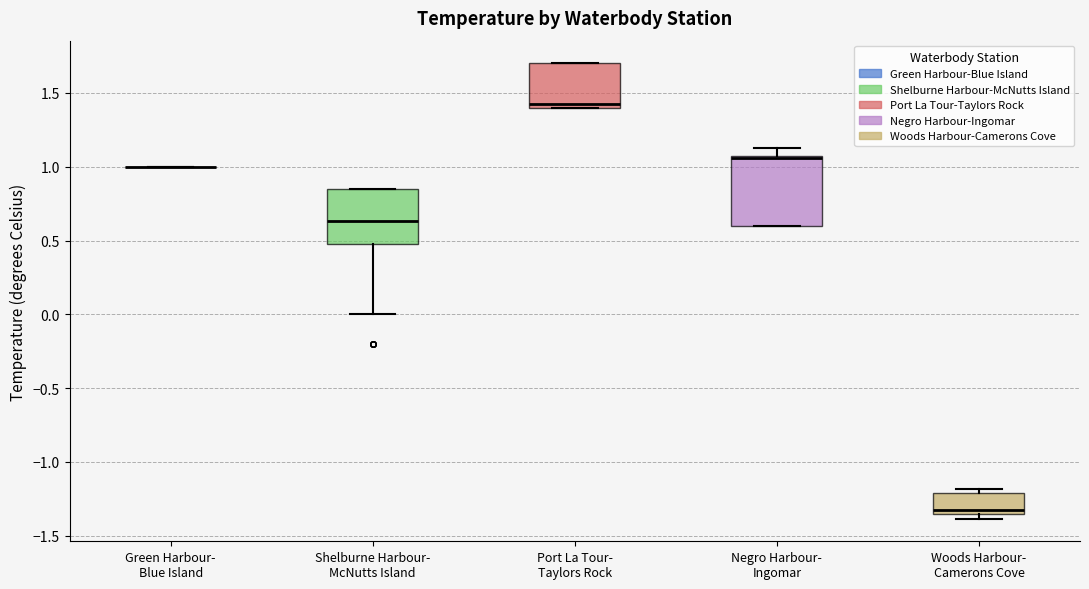

Reading left to right, transcribe this box plot: for each box, give where its median line is, the range the box spans, and where its two whiskers end, as read against the y-axis. The values are not printed on the chart, so give them approximately, as read against the axis.

Green Harbour- Blue Island: box collapsed to a line at 1.00, whiskers 1.00 to 1.00
Shelburne Harbour- McNutts Island: median 0.65, box 0.45 to 0.85, whiskers 0.00 to 0.85
Port La Tour- Taylors Rock: median 1.45, box 1.40 to 1.70, whiskers 1.40 to 1.70
Negro Harbour- Ingomar: median 1.05 (drawn on the box's upper edge), box 0.60 to 1.05, whiskers 0.60 to 1.15
Woods Harbour- Camerons Cove: median -1.35 (just above the box's lower edge), box -1.35 to -1.20, whiskers -1.40 to -1.20 (just above the box's upper edge)